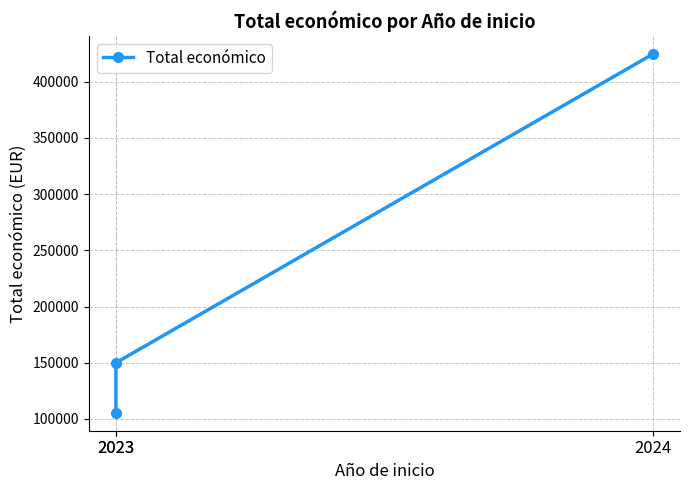

What is the change in value from 2023 to 2024?

+319204